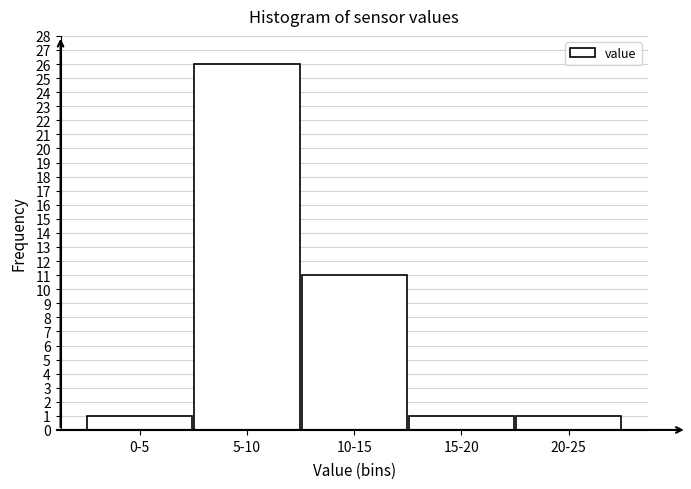

Reading left to right, transcribe all the data shown in this chart.

0-5=1	5-10=26	10-15=11	15-20=1	20-25=1